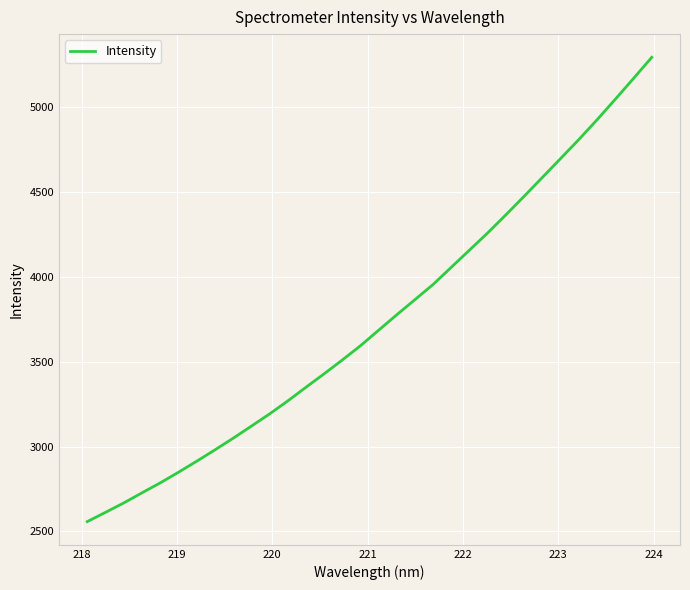

Count the number of values greater than 3686.

16